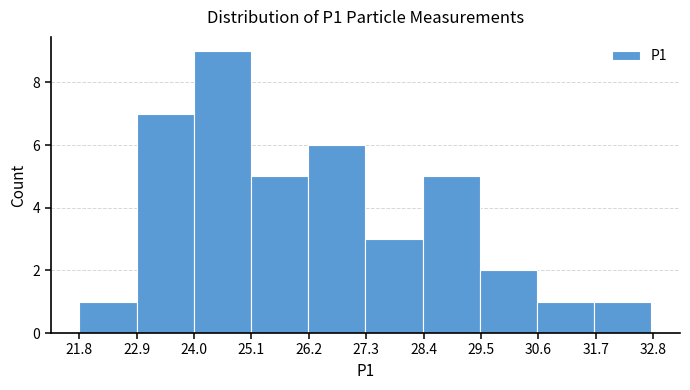

Reading left to right, list every bar in this chart as the range it spans on the x-axis followed by its height. Neither the bar edges nor the heights are printed on the chart, so give them approximately, as read against the axes.

21.8 to 22.8: 1
22.8 to 24.0: 7
24.0 to 25.0: 9
25.0 to 26.2: 5
26.2 to 27.2: 6
27.2 to 28.4: 3
28.4 to 29.4: 5
29.4 to 30.6: 2
30.6 to 31.6: 1
31.6 to 32.8: 1